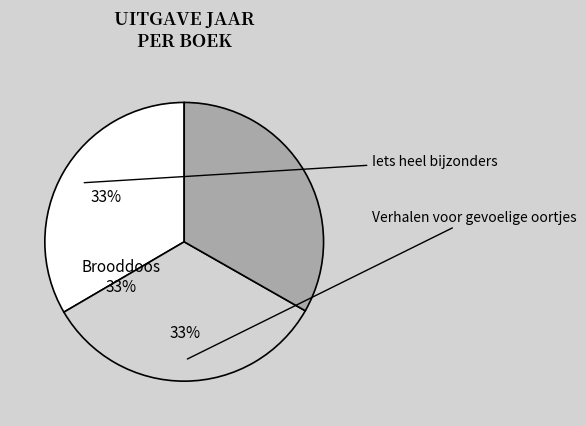

To the nearest percent, what is the average slice percentage?

33%